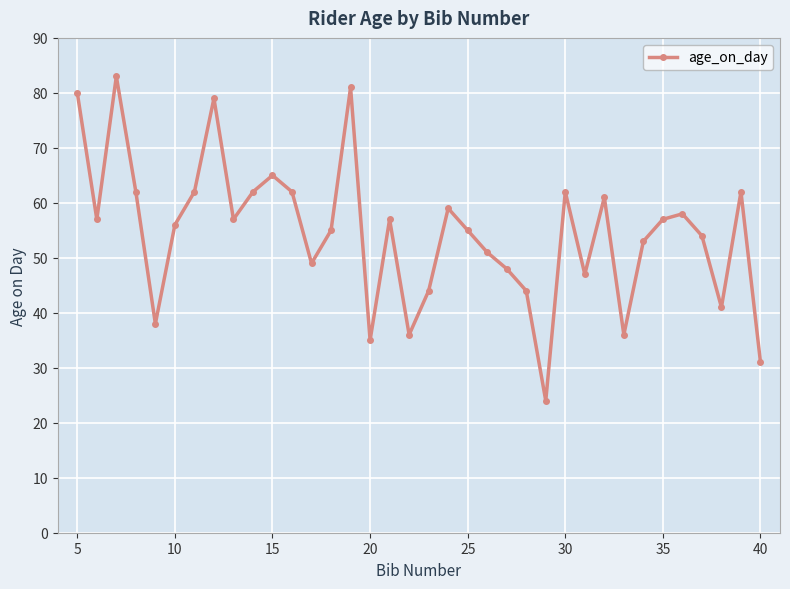

What is the maximum value shown in the chart?

83